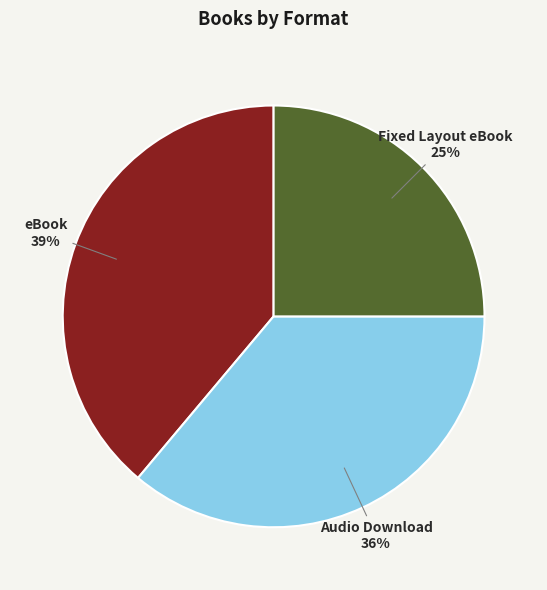

How many slices are in this pie chart?

3